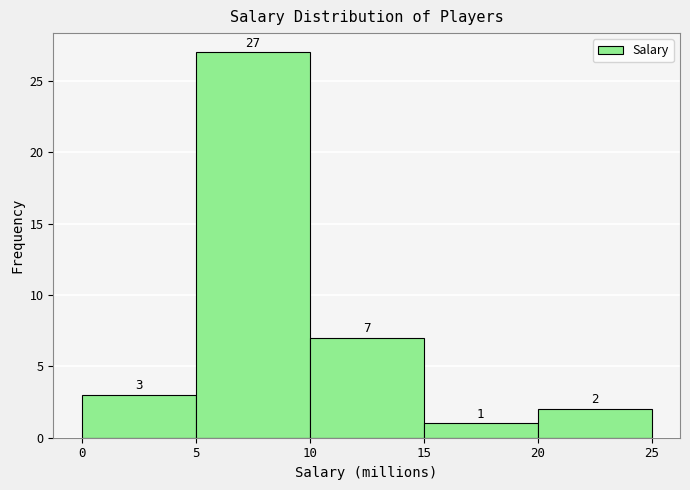

Which range on the x-axis has the tallest bar?

5 to 10